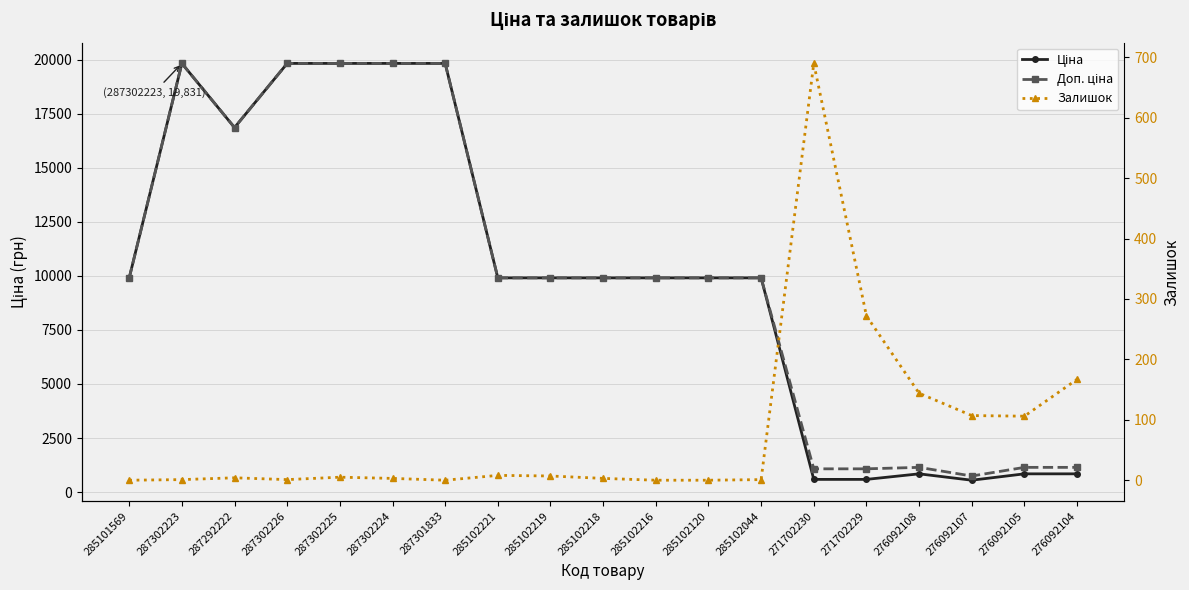

Reading left to right, transcribe all the data shown in this chart.

Ціна: 9908.5	19831.1	16863.2	19831.1	19831.1	19831.1	19831.1	9908.5	9908.5	9908.5	9908.5	9908.5	9908.5	586.0	586.0	842.8	547.8	842.8	842.8
Доп. ціна: 9908.5	19831.1	16863.2	19831.1	19831.1	19831.1	19831.1	9908.5	9908.5	9908.5	9908.5	9908.5	9908.5	1074.5	1074.5	1142.1	742.0	1142.1	1142.1
Залишок: 0.0	1.0	4.0	1.0	5.0	3.0	0.0	8.0	7.0	3.0	0.0	0.0	1.0	690.0	272.0	144.0	107.0	106.0	167.0